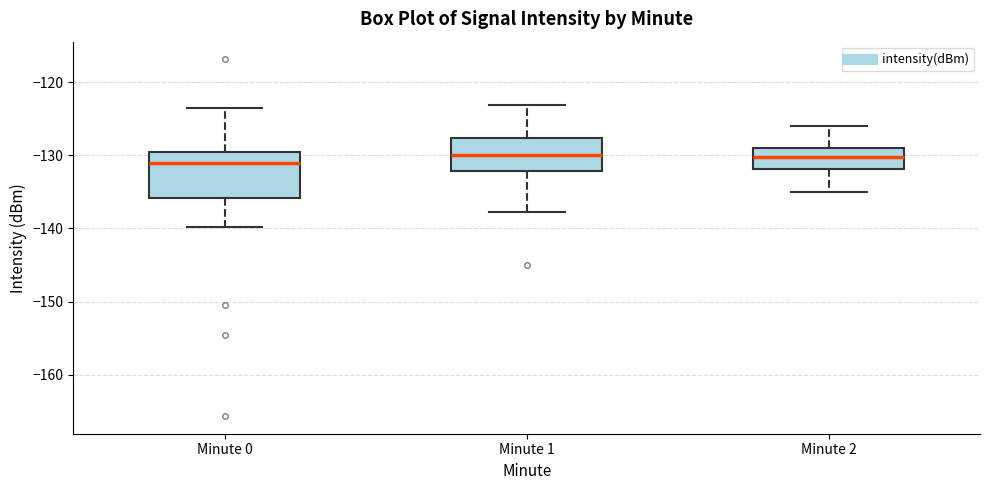

Reading left to right, transcribe this box plot: for each box, give where its median line is, the range the box spans, and where its two whiskers end, as read against the y-axis. The values are not printed on the chart, so give them approximately, as read against the axis.

Minute 0: median -131, box -136 to -130, whiskers -140 to -123
Minute 1: median -130, box -132 to -128, whiskers -138 to -123
Minute 2: median -130, box -132 to -129, whiskers -135 to -126